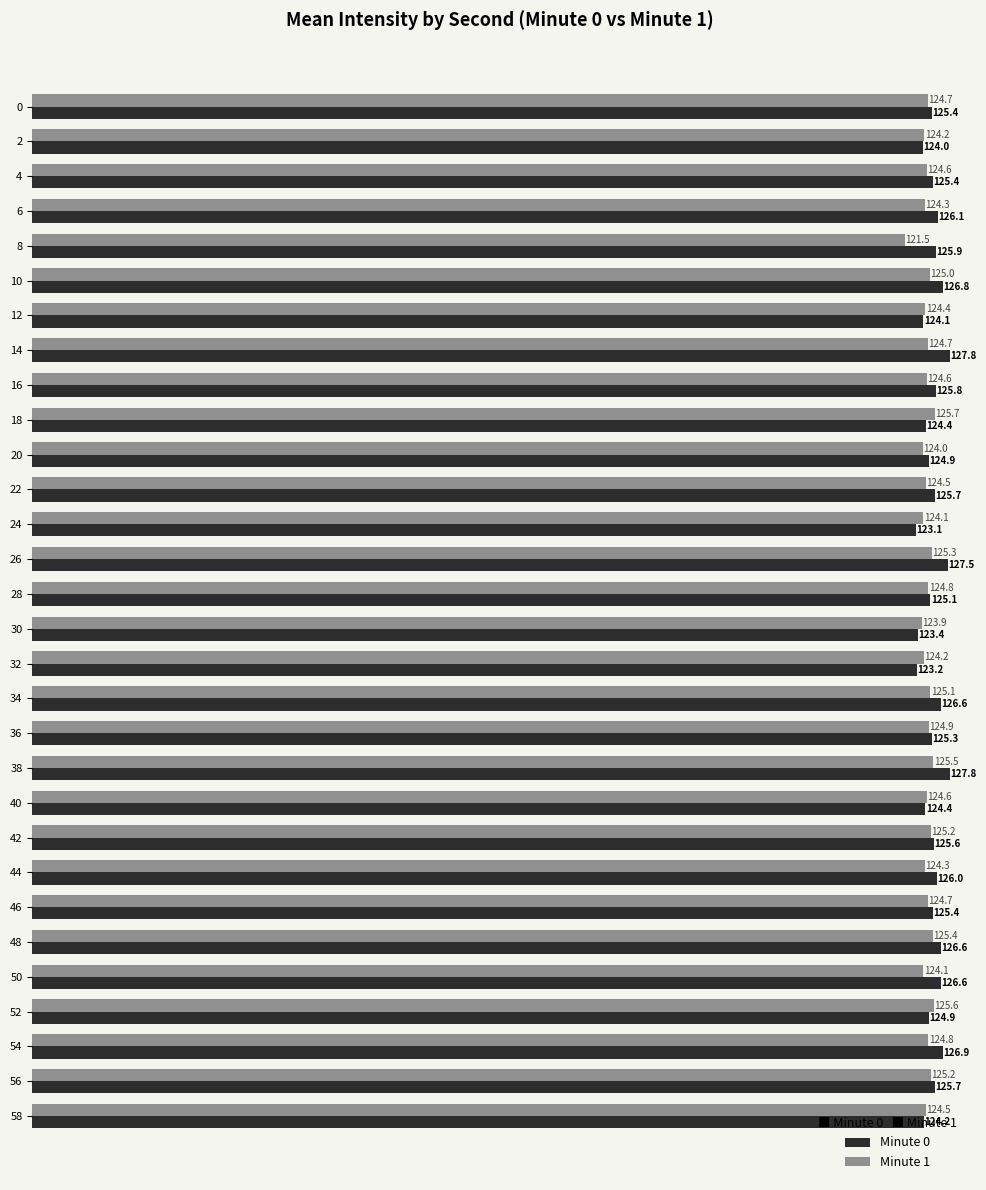

True or false: Minute 1 has a value of 125.2 at 56.

True